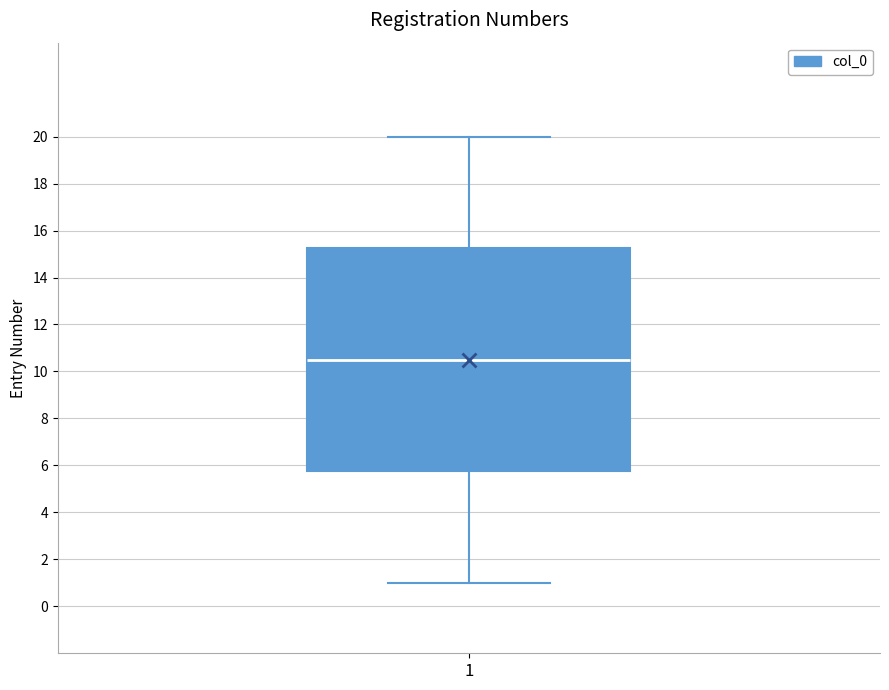

Transcribe this box plot: give where the median line is, the range the box spans, and where the two whiskers end, as read against the y-axis. The values are not printed on the chart, so give them approximately, as read against the axis.

median 10.6, box 5.8 to 15.2, whiskers 1.0 to 20.0